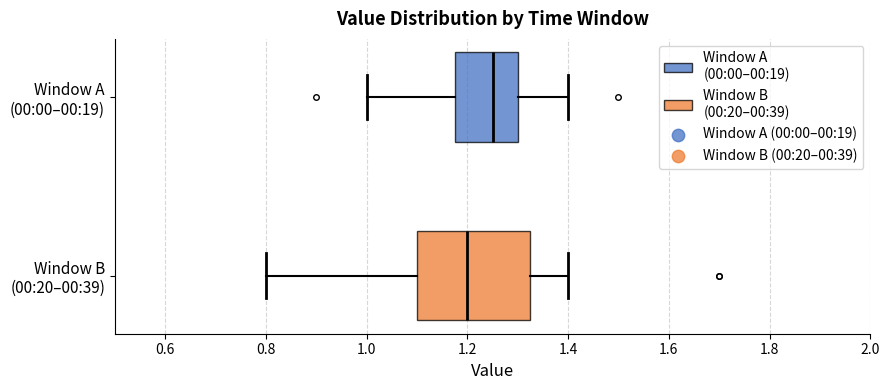

Comparing the boxes themselves (not the whiskers), which one is the widest?

Window B (00:20–00:39)